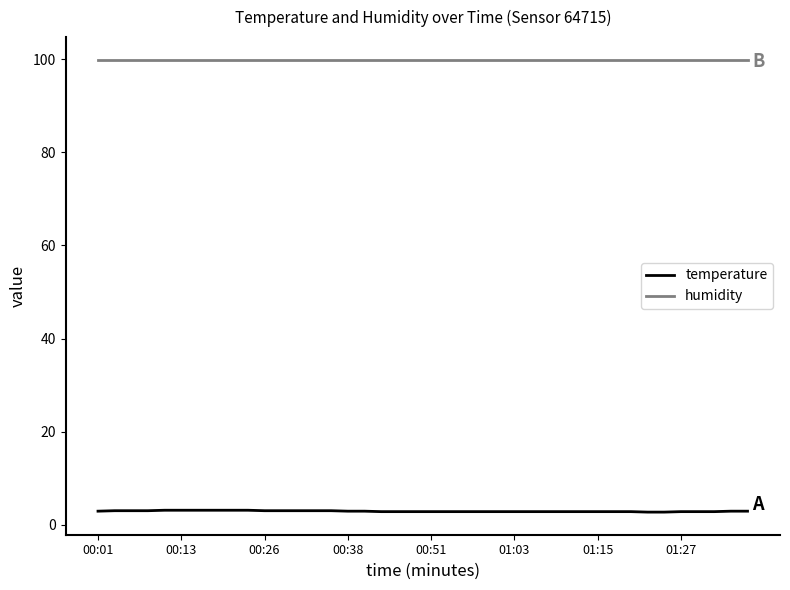

What is the lowest value of the humidity series?

99.9